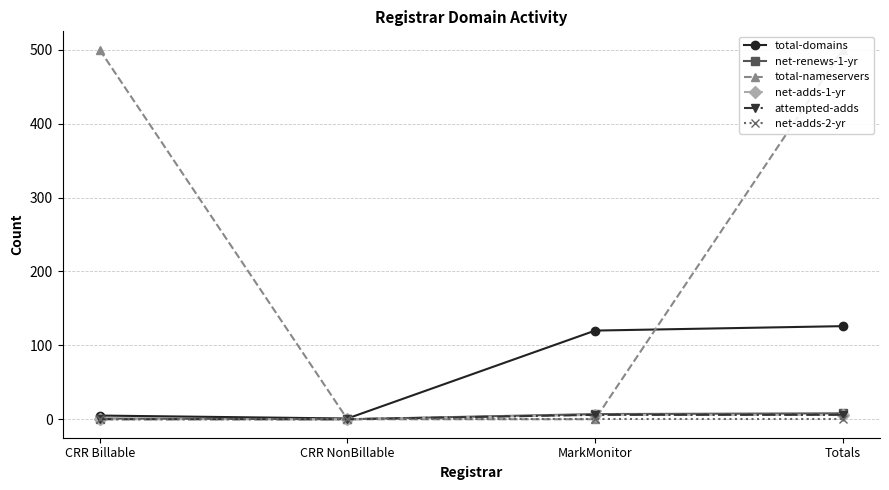

Does the chart display data point markers on the line(s)?

Yes